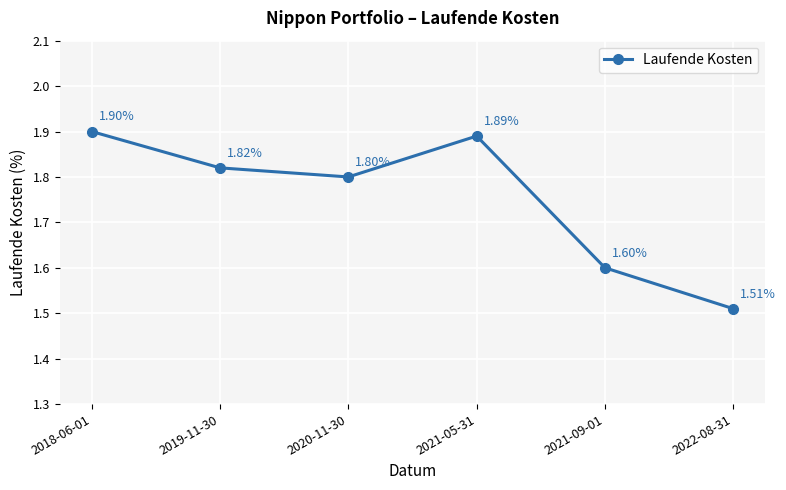

Which has a higher value, 2022-08-31 or 2019-11-30?

2019-11-30